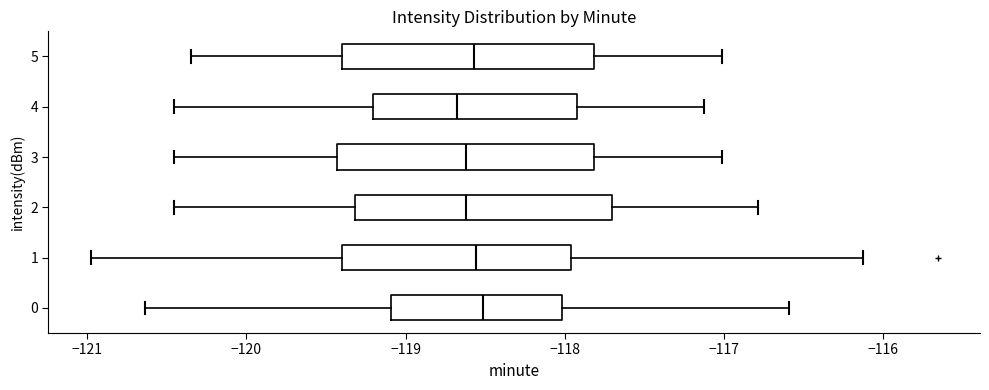

Reading bottom to top, read every box against the x-axis: the position of its median line, the range the box covers, and the ends of its whiskers. The values are not printed on the chart, so give them approximately, as read against the axis.

0: median -118.5, box -119.1 to -118.0, whiskers -120.6 to -116.6
1: median -118.6, box -119.4 to -118.0, whiskers -121.0 to -116.1
2: median -118.6, box -119.3 to -117.7, whiskers -120.5 to -116.8
3: median -118.6, box -119.4 to -117.8, whiskers -120.5 to -117.0
4: median -118.7, box -119.2 to -117.9, whiskers -120.5 to -117.1
5: median -118.6, box -119.4 to -117.8, whiskers -120.3 to -117.0